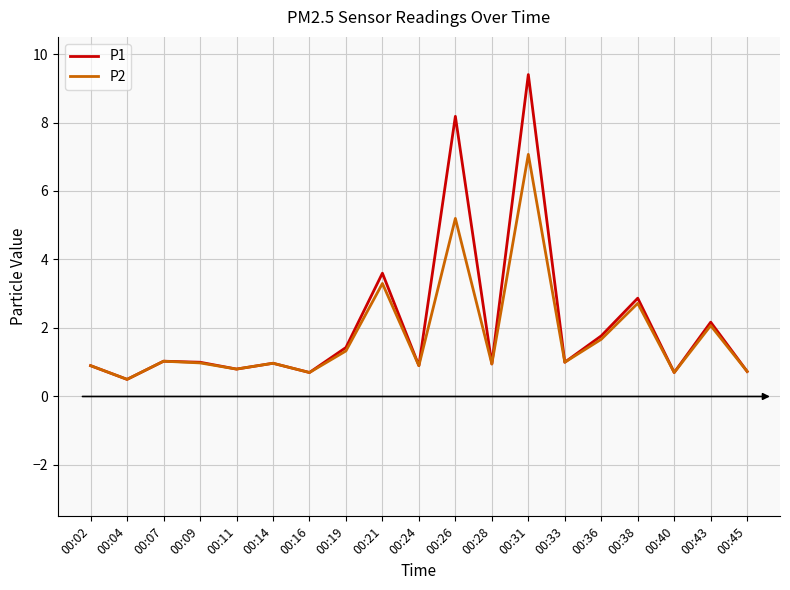

True or false: P1 has a value of 14.6 at 00:31.

False